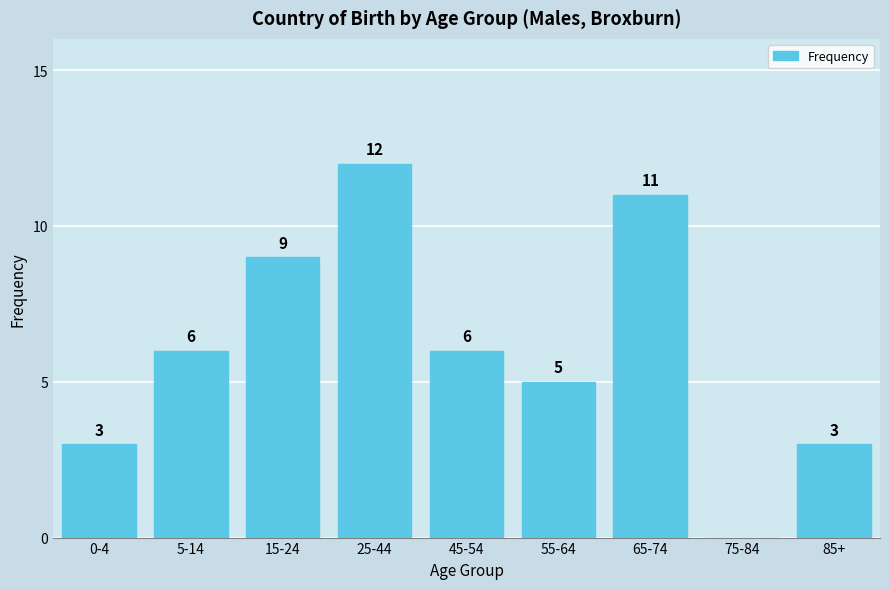

Reading left to right, extract all data points from this chart.

0-4=3	5-14=6	15-24=9	25-44=12	45-54=6	55-64=5	65-74=11	75-84=0	85+=3